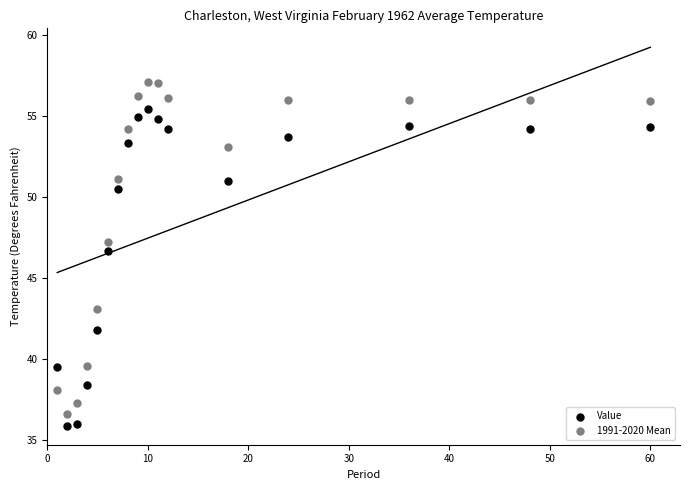

Which series has the largest Y range (max minus min)?

1991-2020 Mean